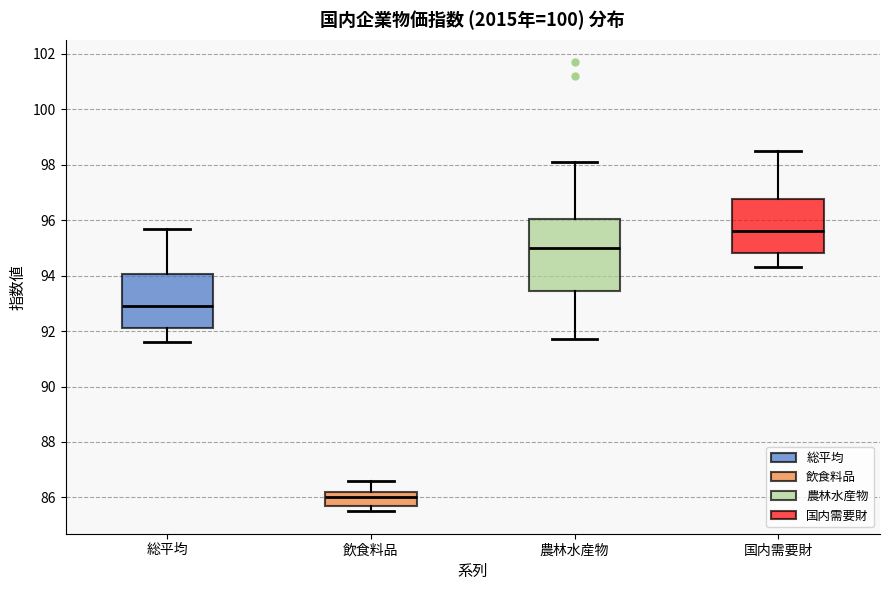

Where is the upper edge of the box for 農林水産物 on the y-axis? The values are not printed on the chart, so give them approximately, as read against the axis.

96.0